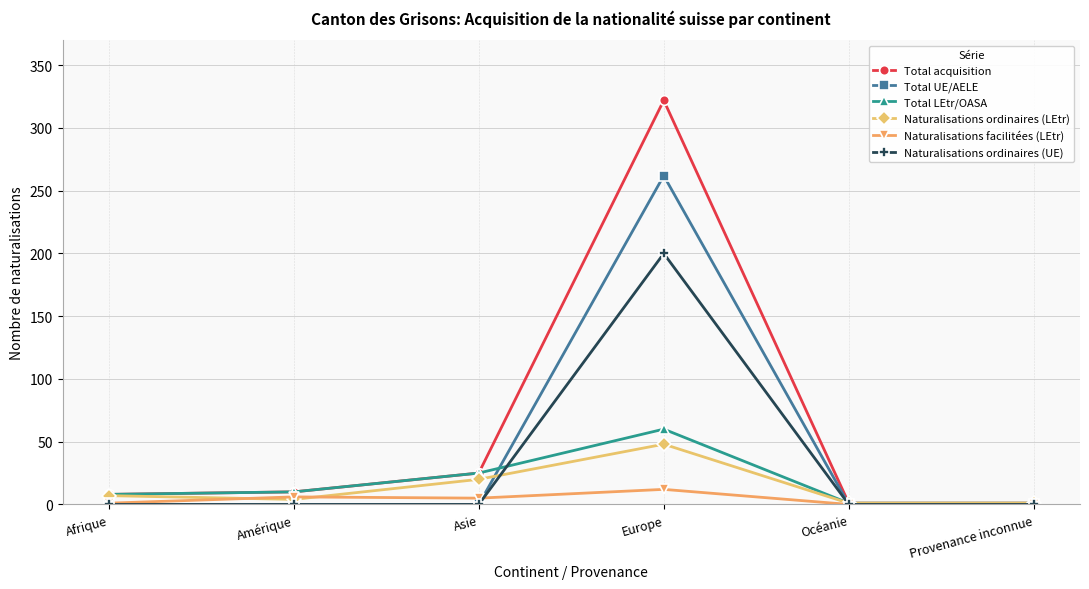

Is it true that Naturalisations ordinaires (UE) equals 0 at Amérique?

True